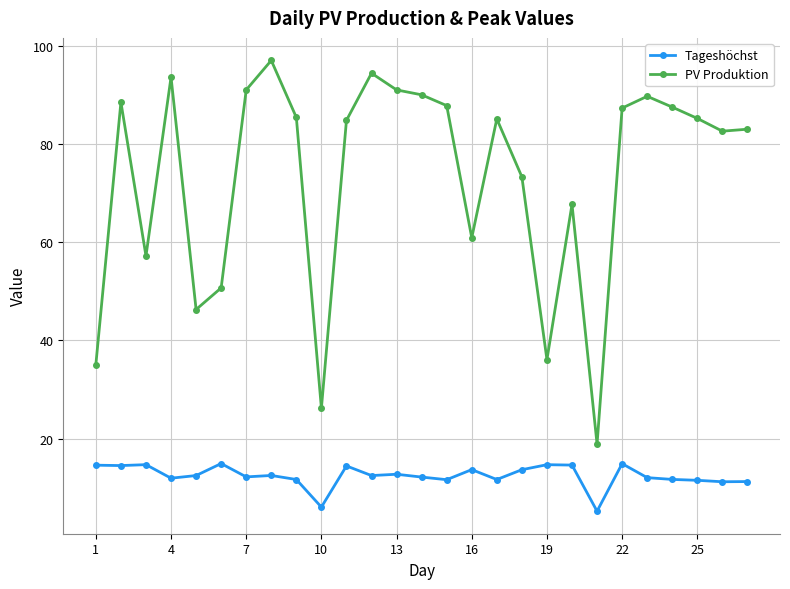

Does the chart have visible grid lines?

Yes